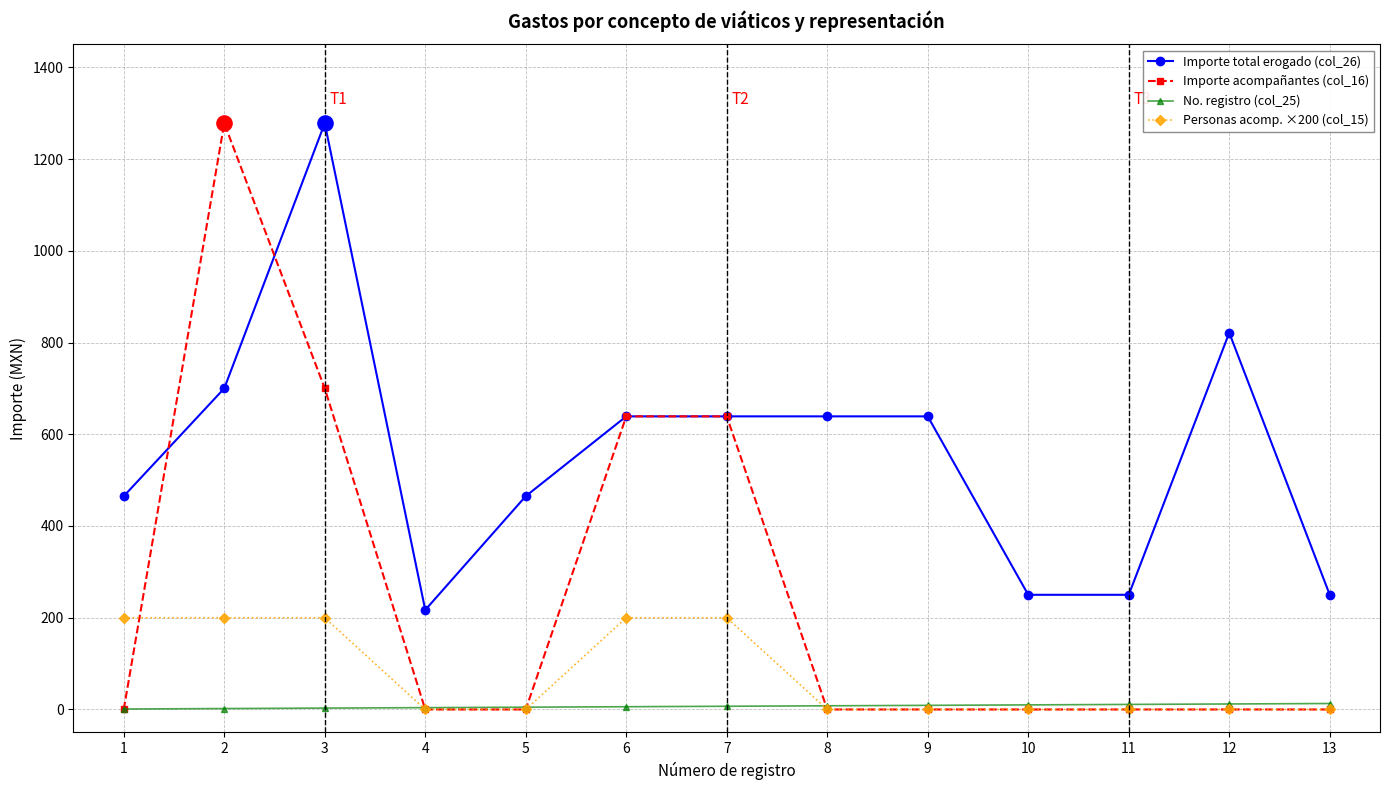

Which series has the largest total across all categories?

Importe total erogado (col_26)